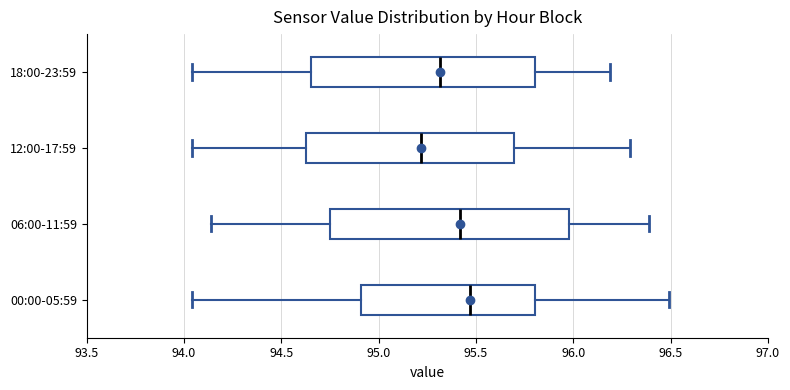

Comparing the boxes themselves (not the whiskers), which one is the widest?

06:00-11:59